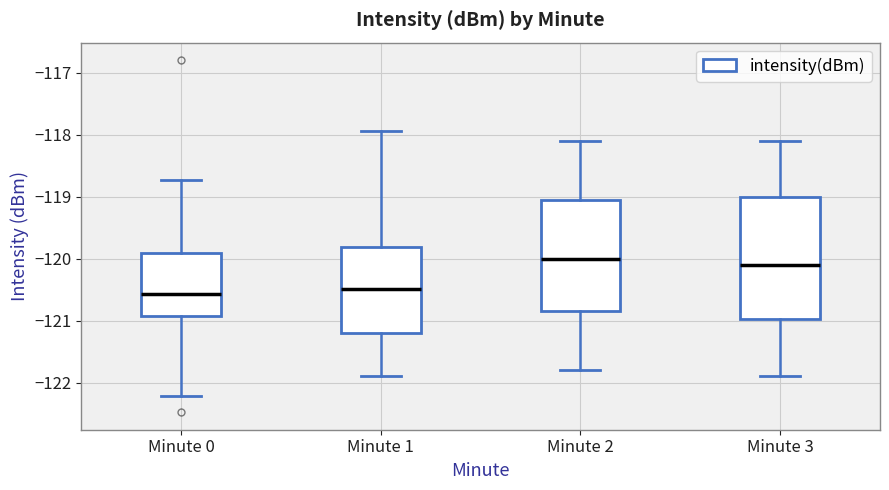

Reading left to right, read every box against the y-axis: the position of its median line, the range the box covers, and the ends of its whiskers. The values are not printed on the chart, so give them approximately, as read against the axis.

Minute 0: median -120.6, box -120.9 to -119.9, whiskers -122.2 to -118.7
Minute 1: median -120.5, box -121.2 to -119.8, whiskers -121.9 to -117.9
Minute 2: median -120.0, box -120.8 to -119.0, whiskers -121.8 to -118.1
Minute 3: median -120.1, box -121.0 to -119.0, whiskers -121.9 to -118.1